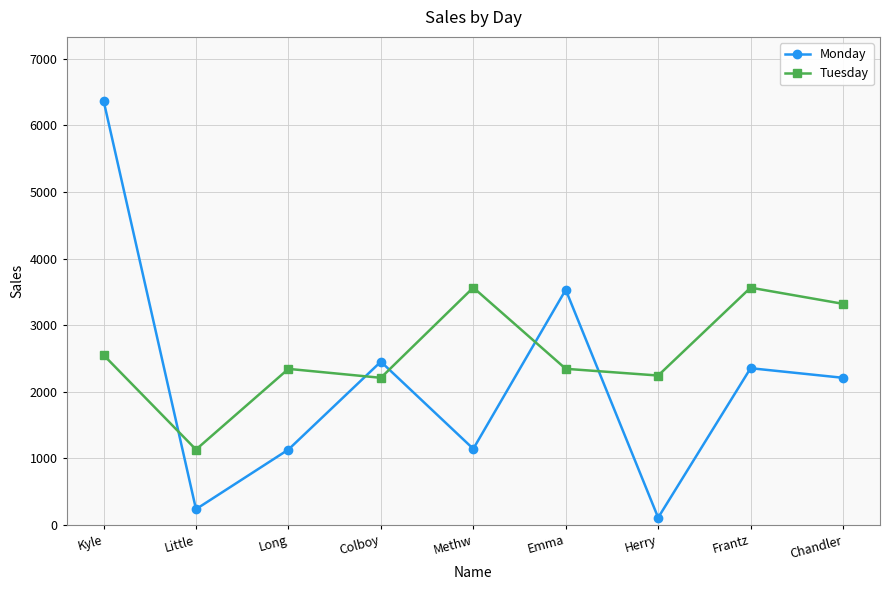

At Emma, list the series in order from smallest to largest.

Tuesday, Monday